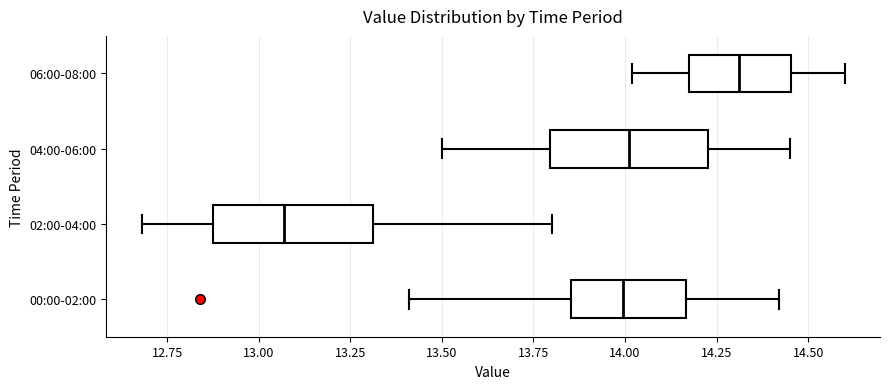

Which box has the furthest to the right median line?

06:00-08:00